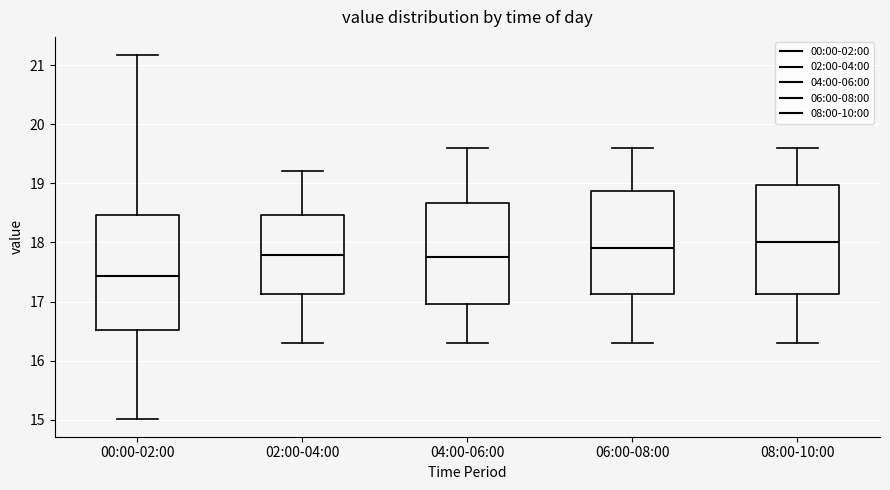

Reading left to right, read every box against the y-axis: the position of its median line, the range the box covers, and the ends of its whiskers. The values are not printed on the chart, so give them approximately, as read against the axis.

00:00-02:00: median 17.4, box 16.5 to 18.5, whiskers 15.0 to 21.2
02:00-04:00: median 17.8, box 17.1 to 18.5, whiskers 16.3 to 19.2
04:00-06:00: median 17.8, box 17.0 to 18.7, whiskers 16.3 to 19.6
06:00-08:00: median 17.9, box 17.1 to 18.9, whiskers 16.3 to 19.6
08:00-10:00: median 18.0, box 17.1 to 19.0, whiskers 16.3 to 19.6